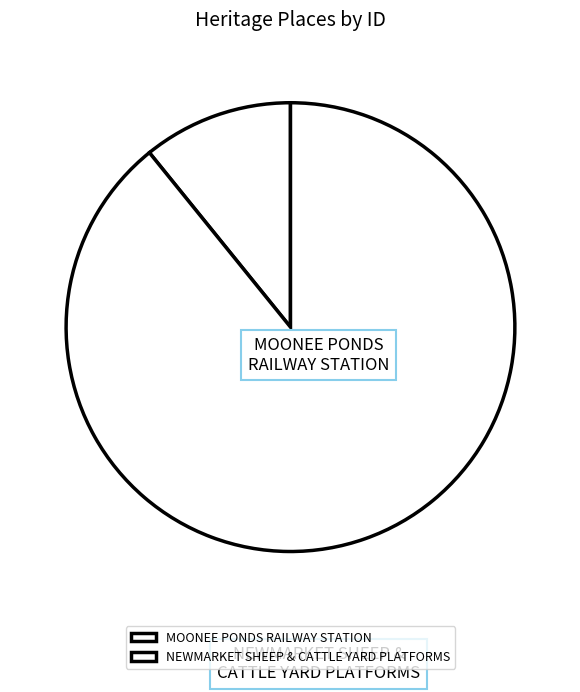

Does NEWMARKET SHEEP & CATTLE YARD PLATFORMS represent more than half of the total?

Yes